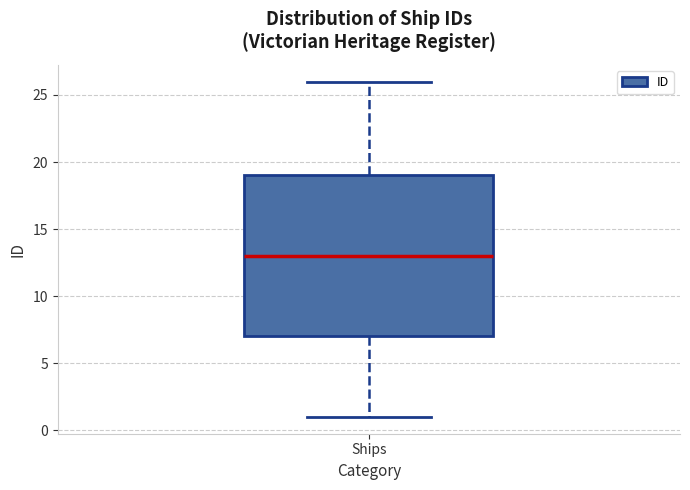

Where does the lower whisker of the box for Ships end on the y-axis? The values are not printed on the chart, so give them approximately, as read against the axis.

1